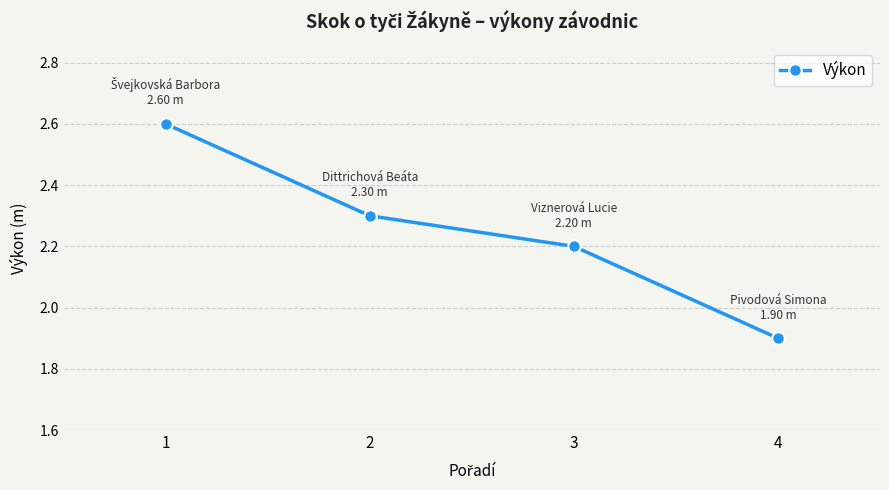

What is the sum of the values at 4 and 3?

4.1